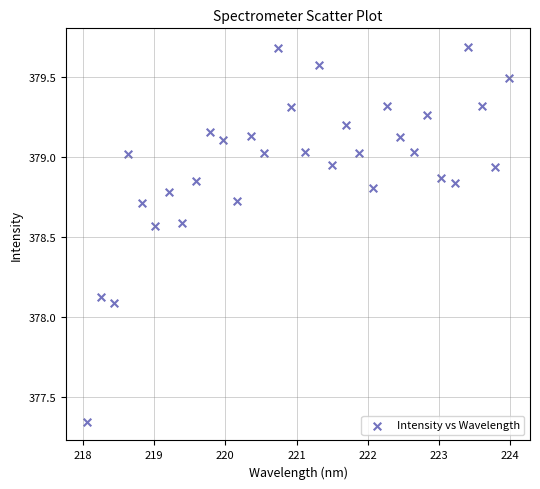

What is the range of Y values (max minus min)?

2.3